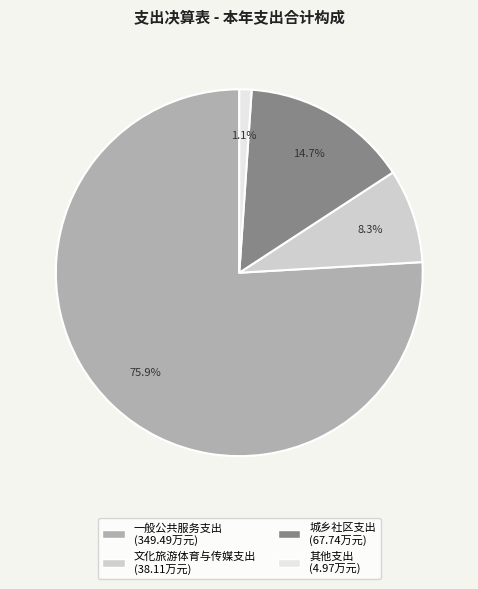

Which has a higher value, 文化旅游体育与传媒支出 or 其他支出?

文化旅游体育与传媒支出